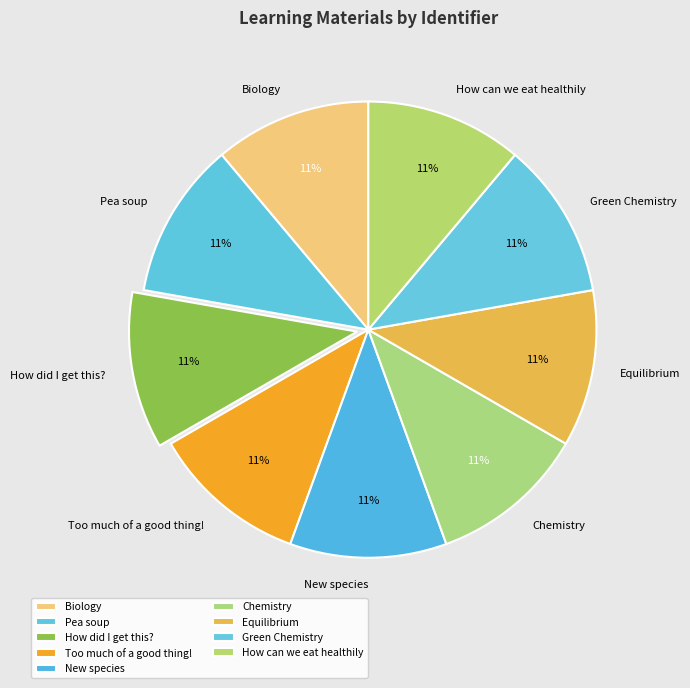

To the nearest percent, what portion does Biology represent?

11%